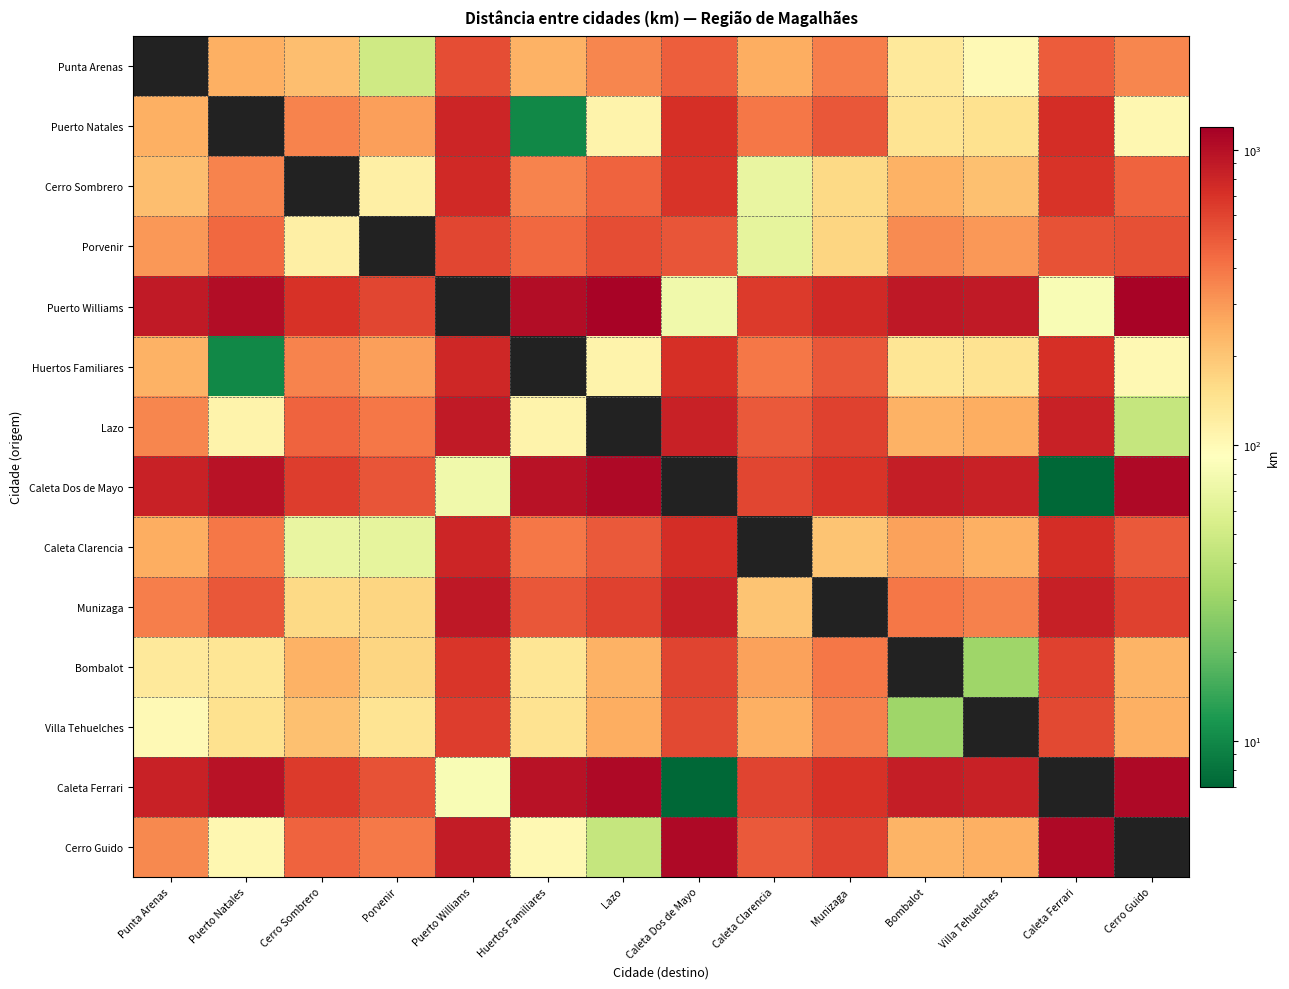

How many distinct data groups are displayed?

14